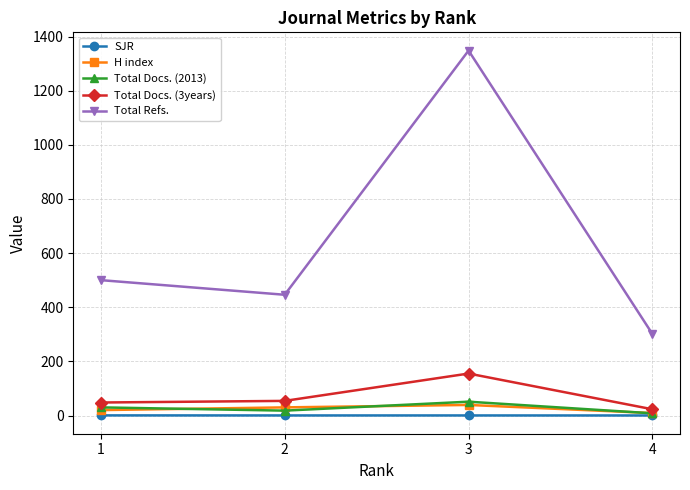

What is the sum of all H index values?

98.0